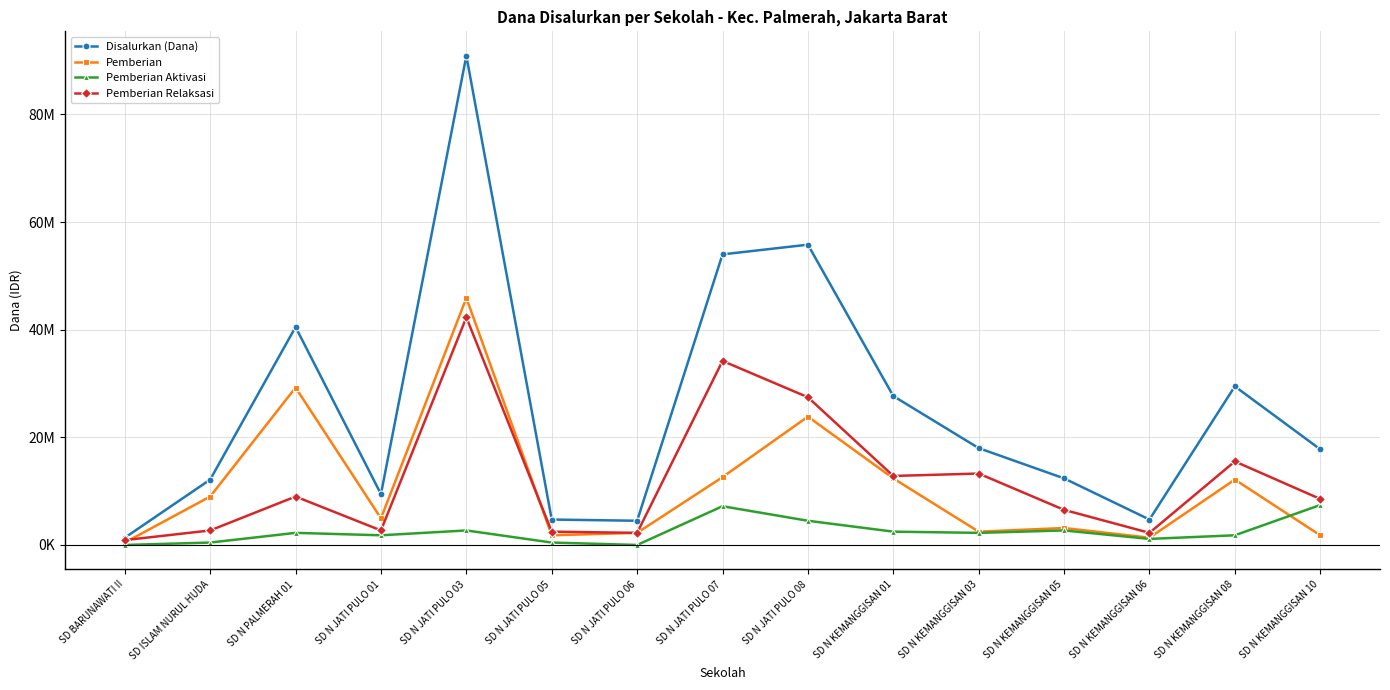

At which category is the sum across all series the highest?

SD N JATI PULO 03